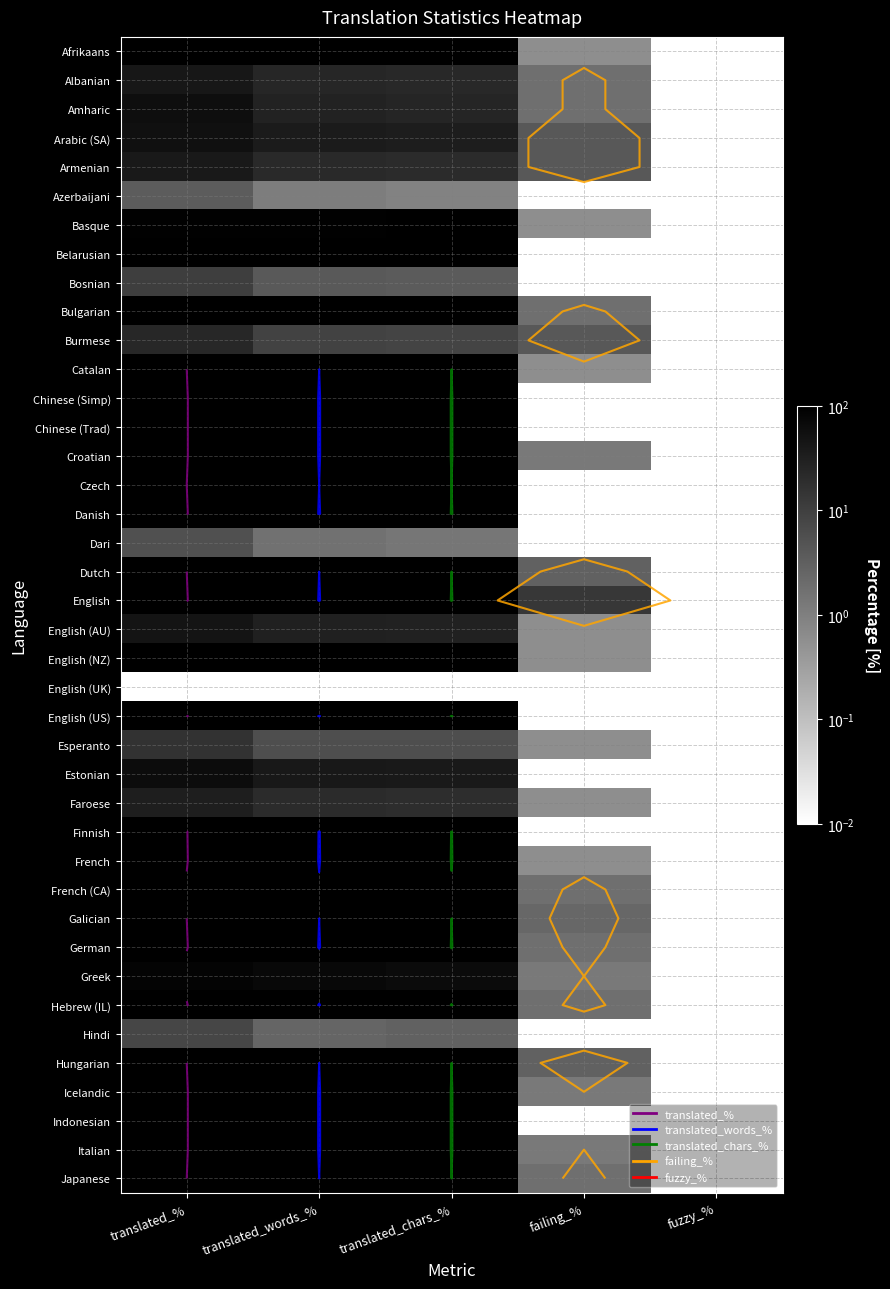

Which label corresponds to the smallest value in the chart?

fuzzy_%